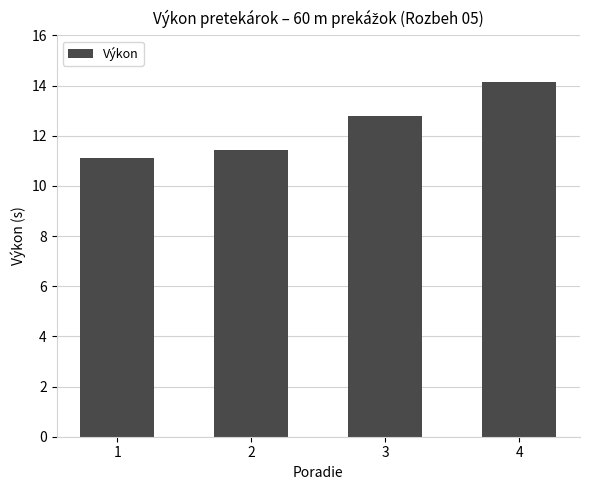

Reading left to right, transcribe all the data shown in this chart.

11.1	11.4	12.8	14.1